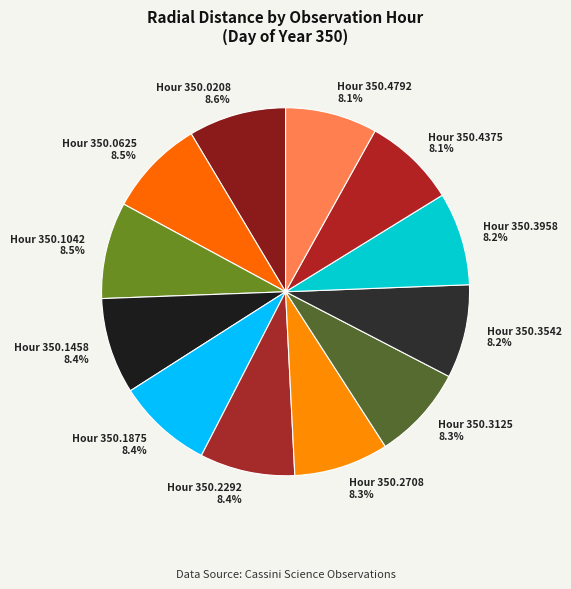

How many slices are in this pie chart?

12